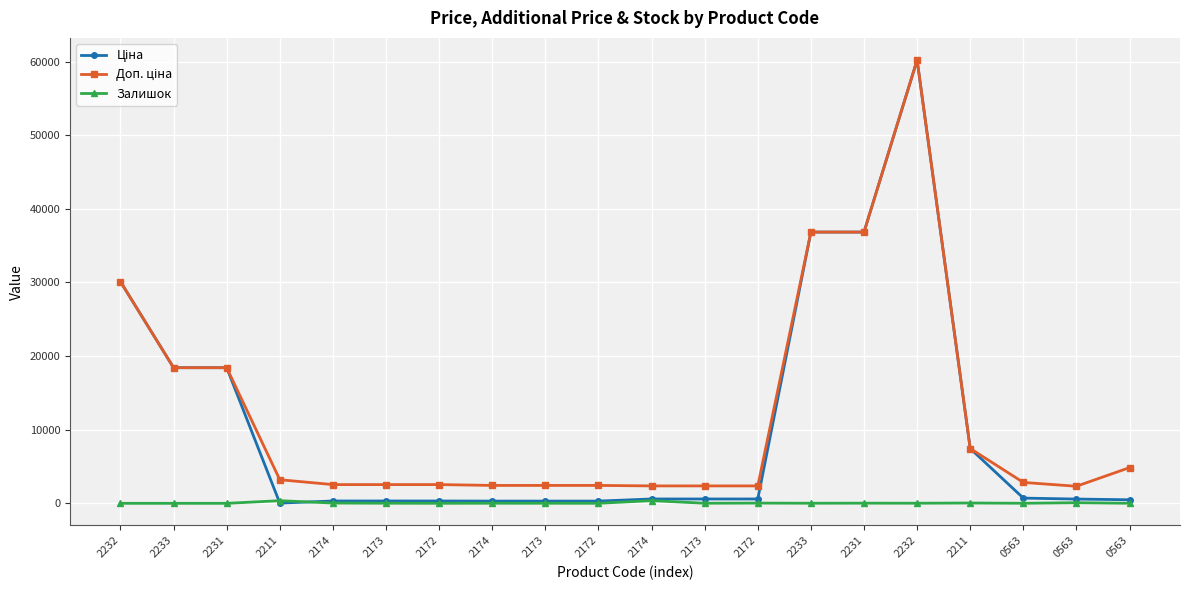

At which category is the sum across all series the highest?

2232